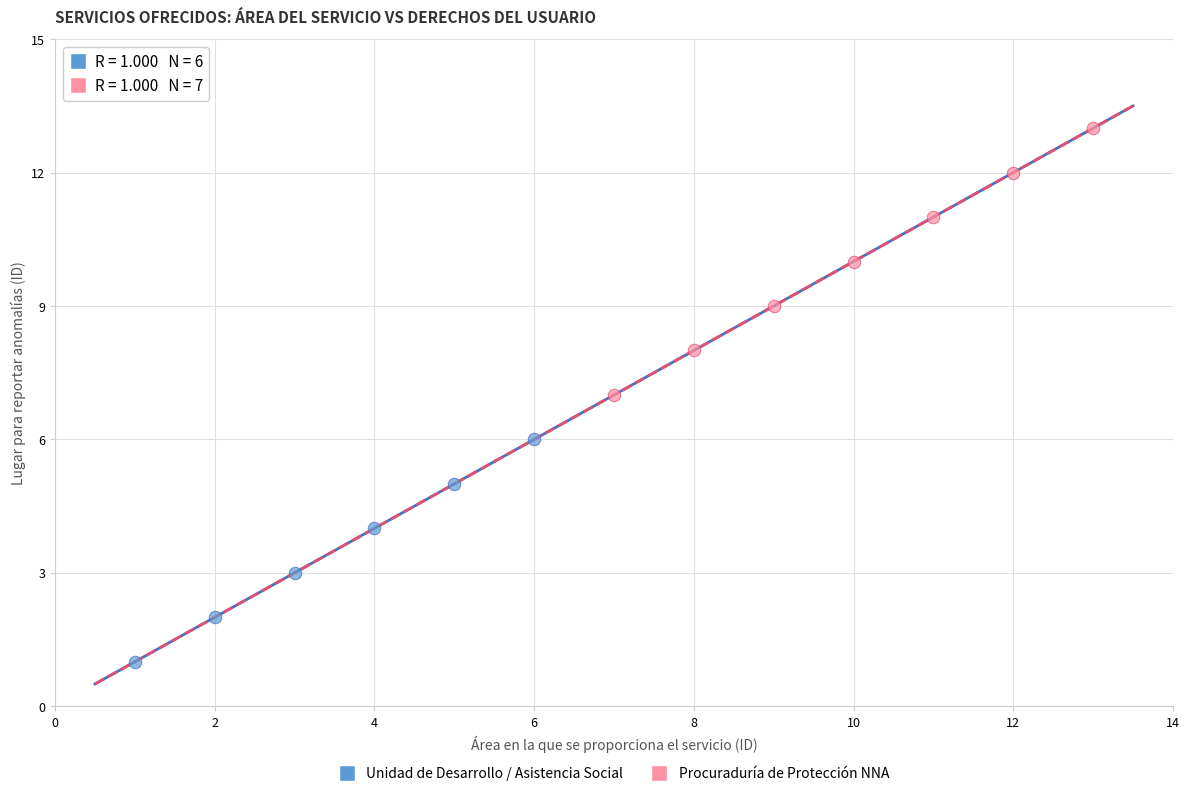

Which series has the widest spread of Y values?

Procuraduría de Protección NNA